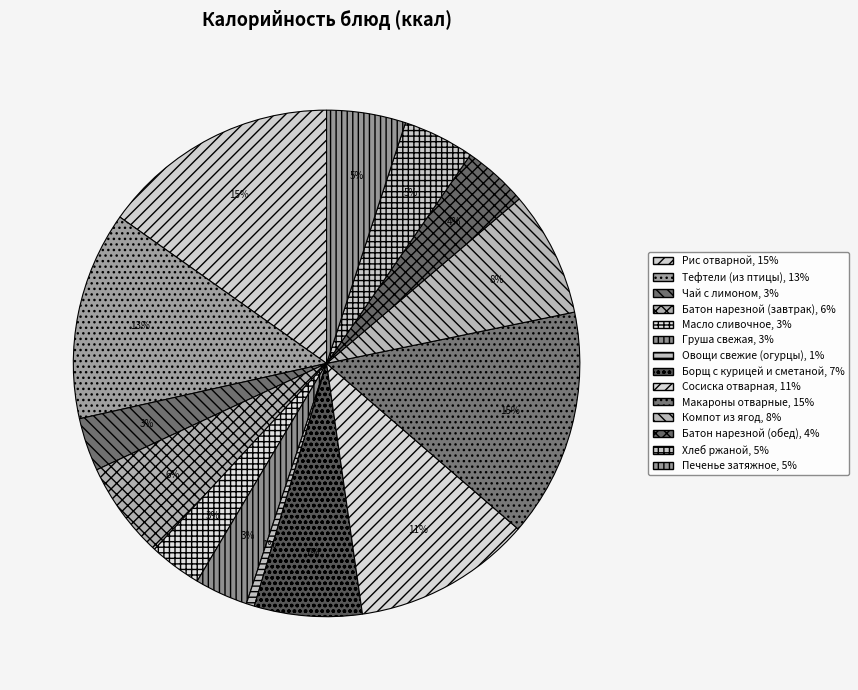

How many segments does this pie chart have?

14